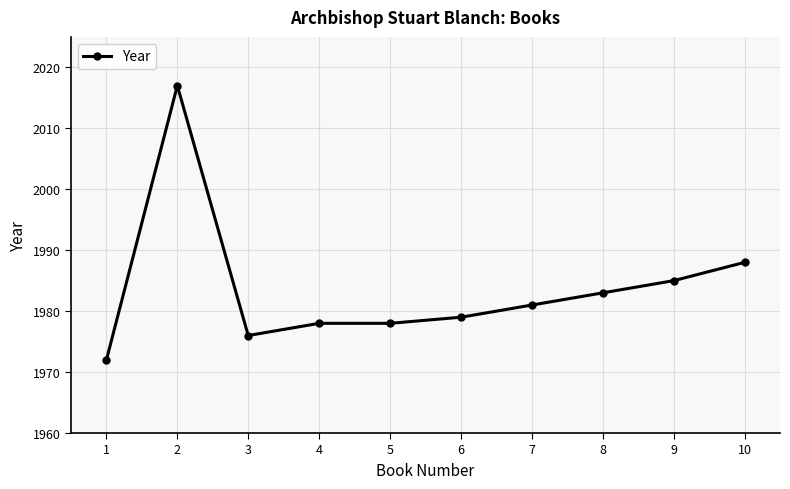

Read the value at 2, to the nearest 5.

2015